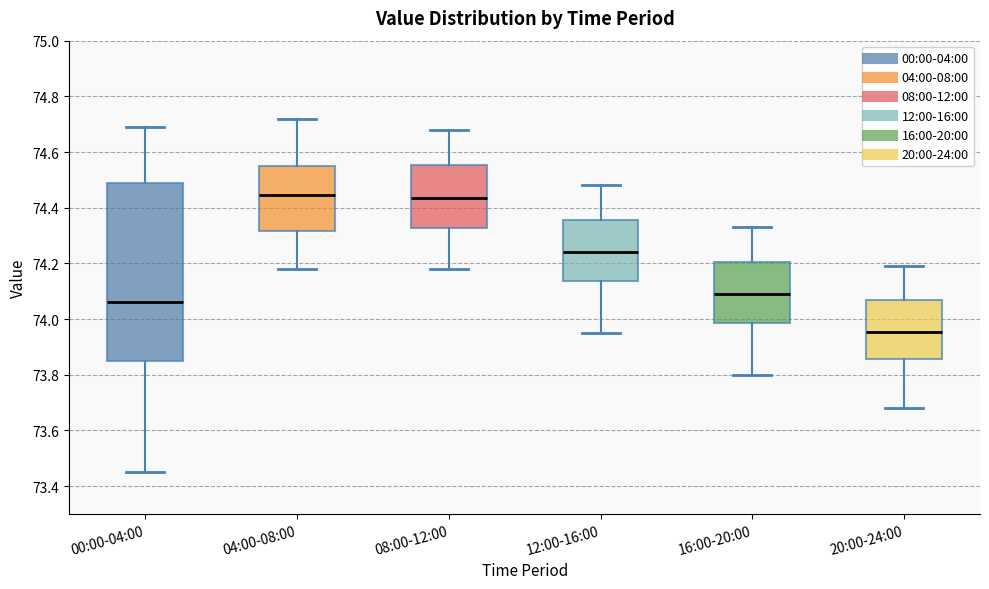

Reading left to right, transcribe this box plot: for each box, give where its median line is, the range the box spans, and where its two whiskers end, as read against the y-axis. The values are not printed on the chart, so give them approximately, as read against the axis.

00:00-04:00: median 74.06, box 73.86 to 74.48, whiskers 73.46 to 74.70
04:00-08:00: median 74.44, box 74.32 to 74.56, whiskers 74.18 to 74.72
08:00-12:00: median 74.44, box 74.32 to 74.56, whiskers 74.18 to 74.68
12:00-16:00: median 74.24, box 74.14 to 74.36, whiskers 73.96 to 74.48
16:00-20:00: median 74.10, box 73.98 to 74.20, whiskers 73.80 to 74.34
20:00-24:00: median 73.96, box 73.86 to 74.06, whiskers 73.68 to 74.20